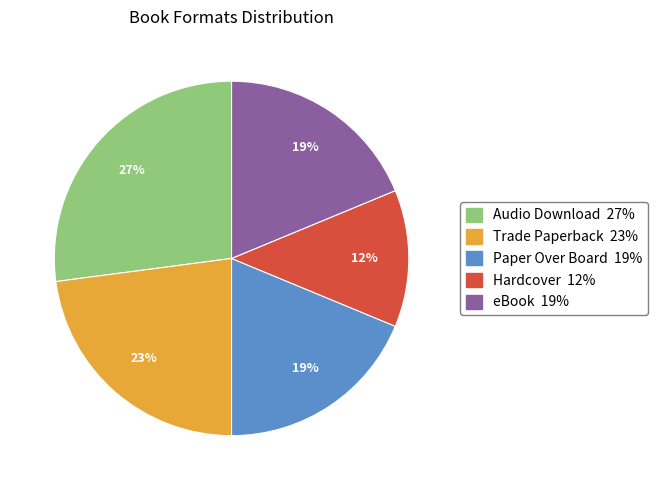

Is the sum of Hardcover and Audio Download greater than half?

No